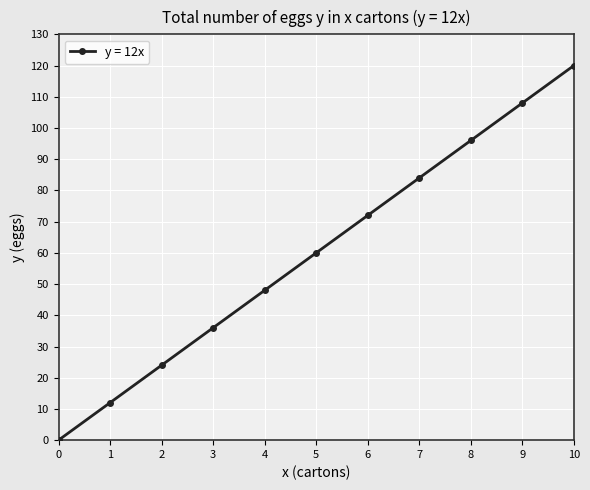

Rank the categories by value from lowest to highest.

0, 1, 2, 3, 4, 5, 6, 7, 8, 9, 10